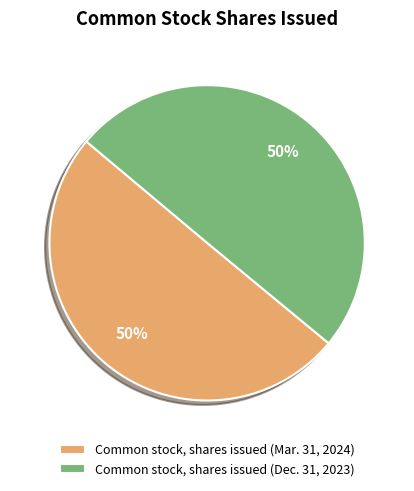

The Common stock, shares issued (Mar. 31, 2024) slice represents 59% of the pie. True or false?

False